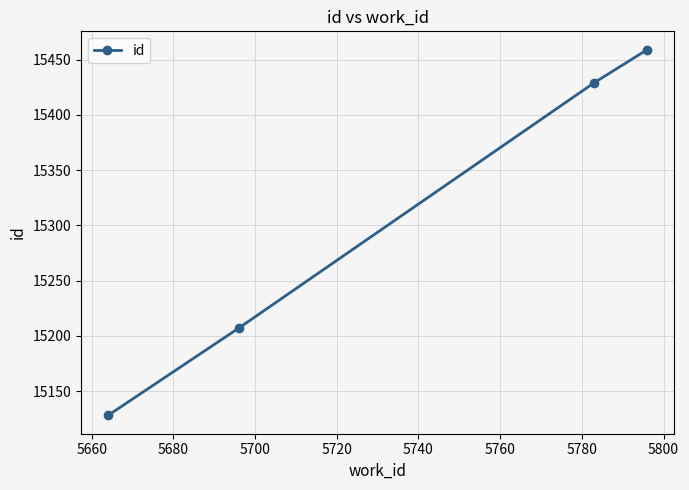

Reading right to left, what are all the values shown in this chart?

15459	15429	15207	15128